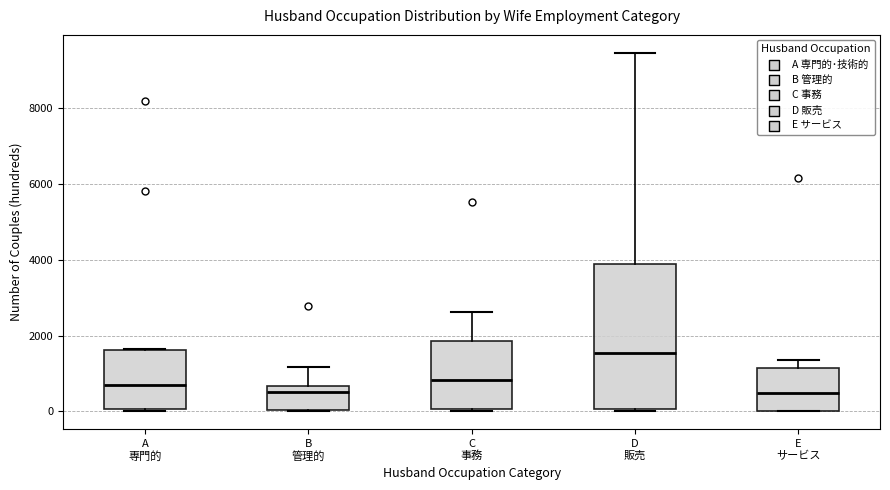

Where is the upper edge of the box for E サービス on the y-axis? The values are not printed on the chart, so give them approximately, as read against the axis.

1200